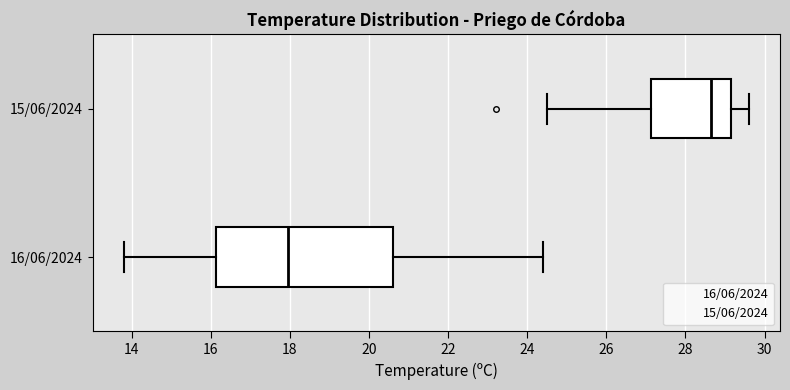

Which box's median line is the furthest to the right?

15/06/2024